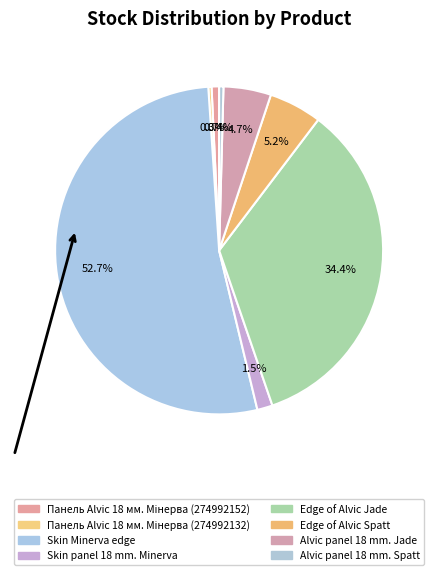

How many slices are in this pie chart?

8